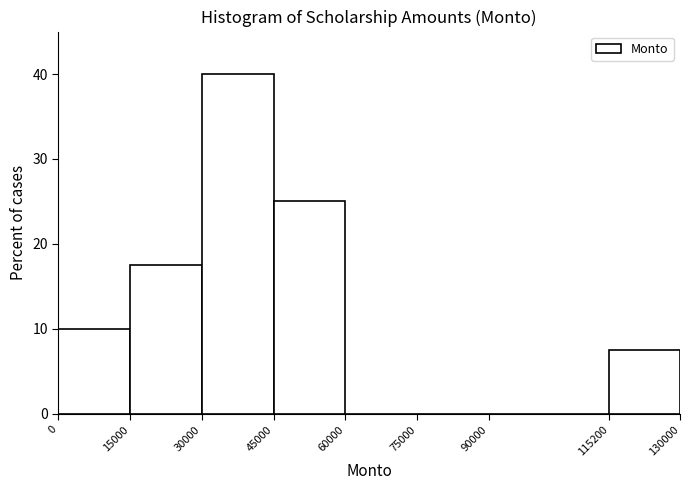

Over which range of the x-axis is the bar tallest?

30000 to 45000